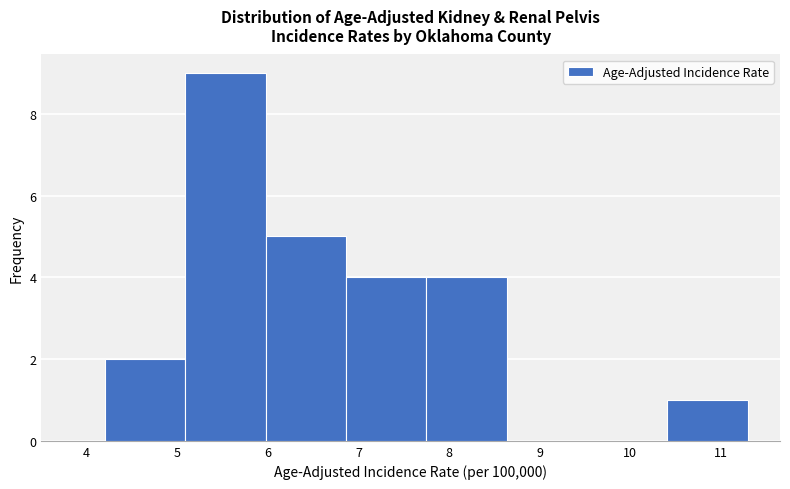

Reading left to right, transcribe this chart: for each bar, give the range it covers on the x-axis and its height. Neither the bar edges nor the heights are printed on the chart, so give them approximately, as read against the axes.

4.2 to 5.1: 2
5.1 to 6.0: 9
6.0 to 6.9: 5
6.9 to 7.8: 4
7.8 to 8.6: 4
8.6 to 9.5: 0
9.5 to 10.4: 0
10.4 to 11.3: 1